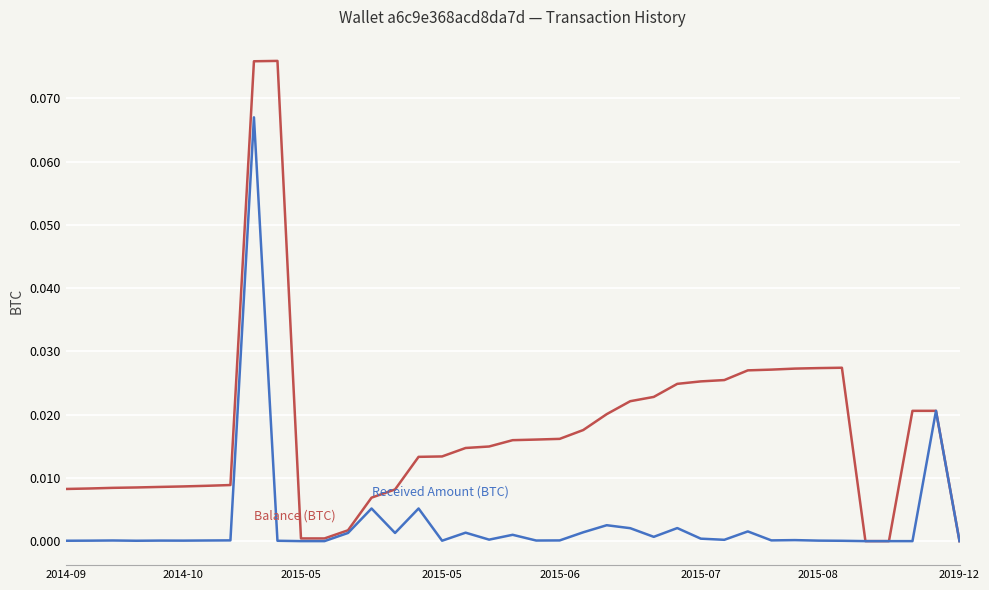

How many lines are shown in the chart?

2